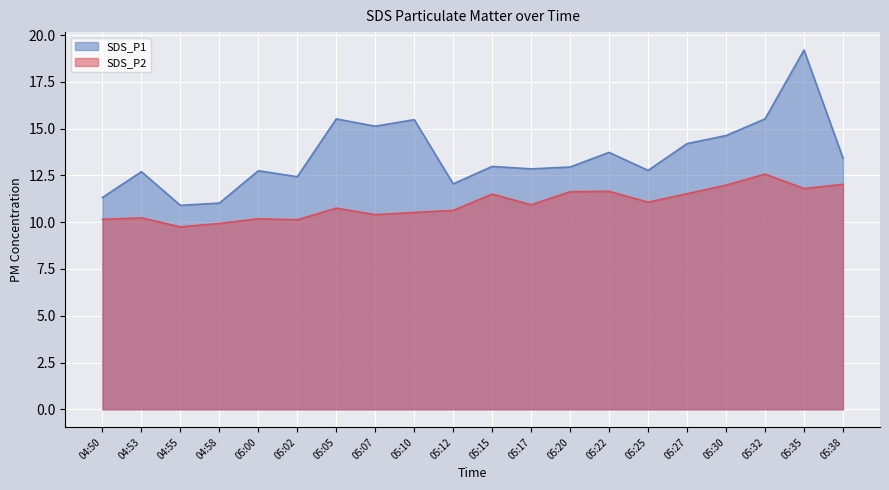

True or false: SDS_P2 has more than 1 interior local peaks.

True